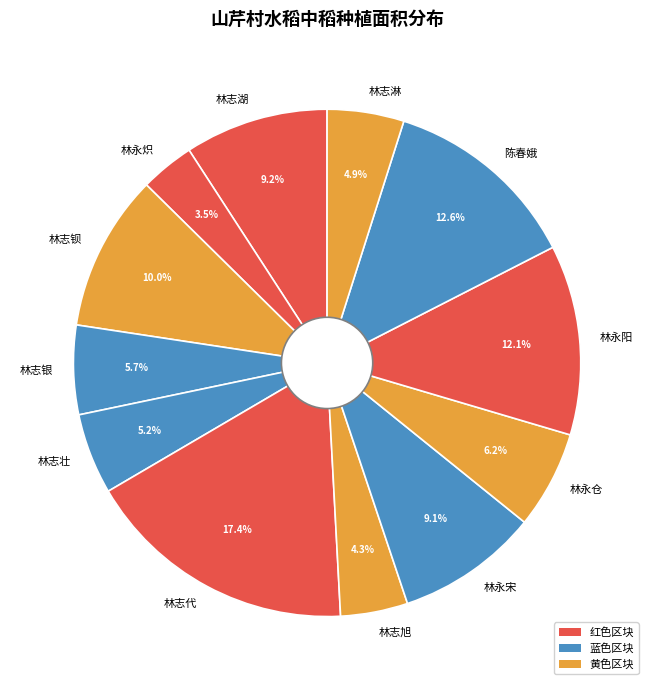

What is the largest slice in the pie chart?

林志代